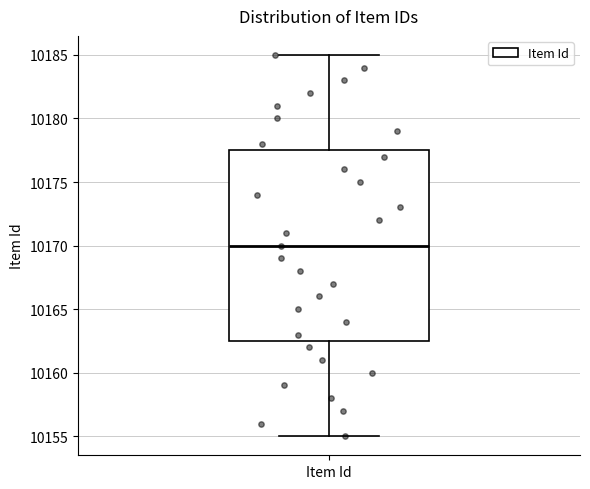

Where does the upper whisker of the box for Item Id end on the y-axis? The values are not printed on the chart, so give them approximately, as read against the axis.

10185.0